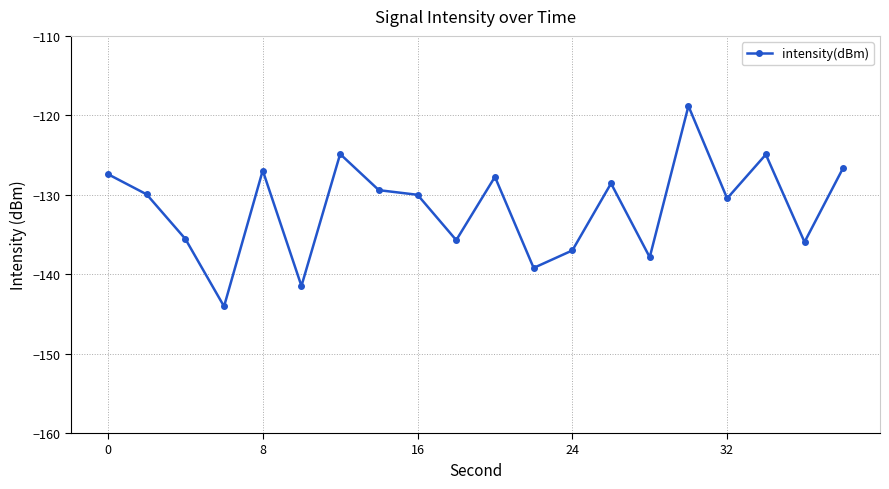

True or false: there are more than 2 points higher than both neighbors.

True